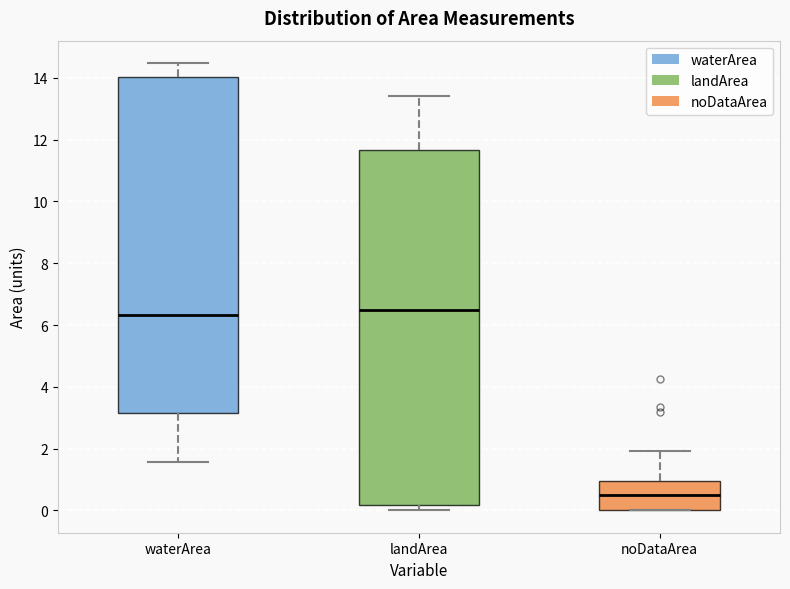

Reading left to right, read every box against the y-axis: the position of its median line, the range the box covers, and the ends of its whiskers. The values are not printed on the chart, so give them approximately, as read against the axis.

waterArea: median 6.4, box 3.2 to 14.0, whiskers 1.6 to 14.4
landArea: median 6.4, box 0.2 to 11.6, whiskers 0.0 to 13.4
noDataArea: median 0.6, box 0.0 to 1.0, whiskers 0.0 to 2.0